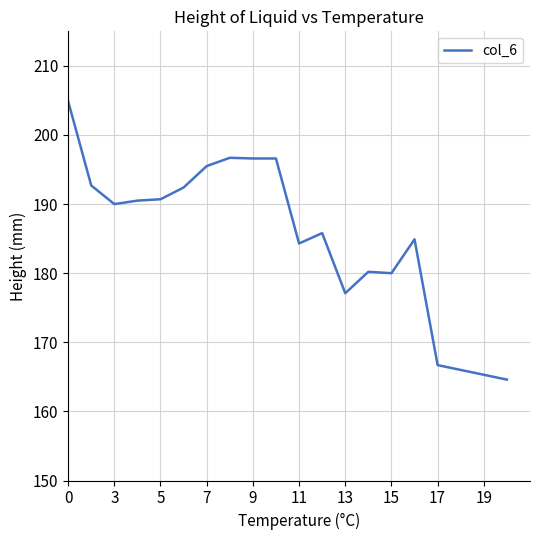

How many categories are shown in the chart?

20